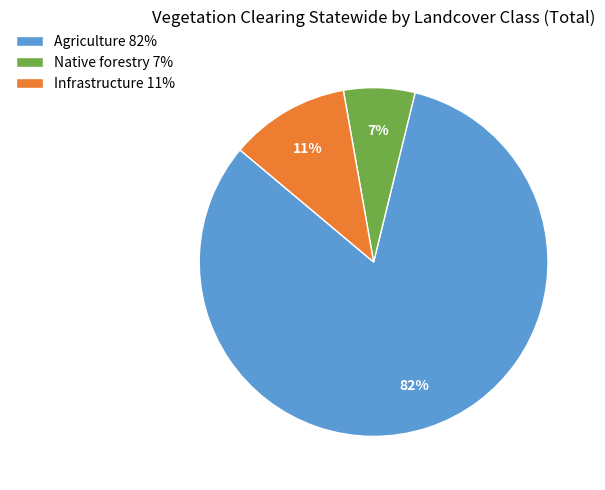

To the nearest percent, what percentage of the pie is Native forestry?

7%